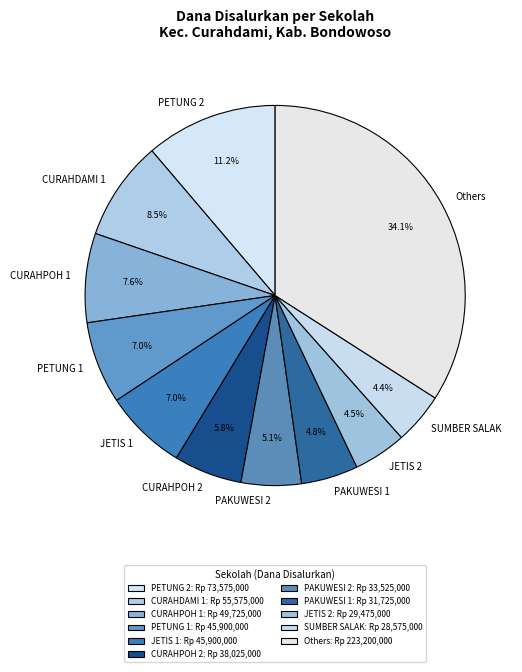

What percentage do CURAHPOH 2 and CURAHDAMI 1 together represent?

14.3%